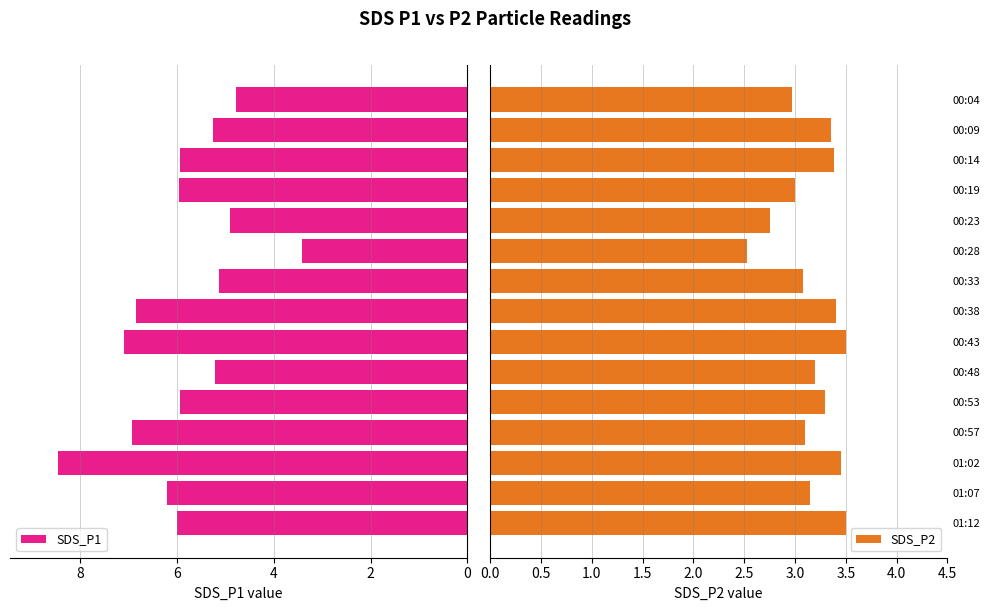

List the series in order of their peak value, lowest first.

SDS_P2, SDS_P1